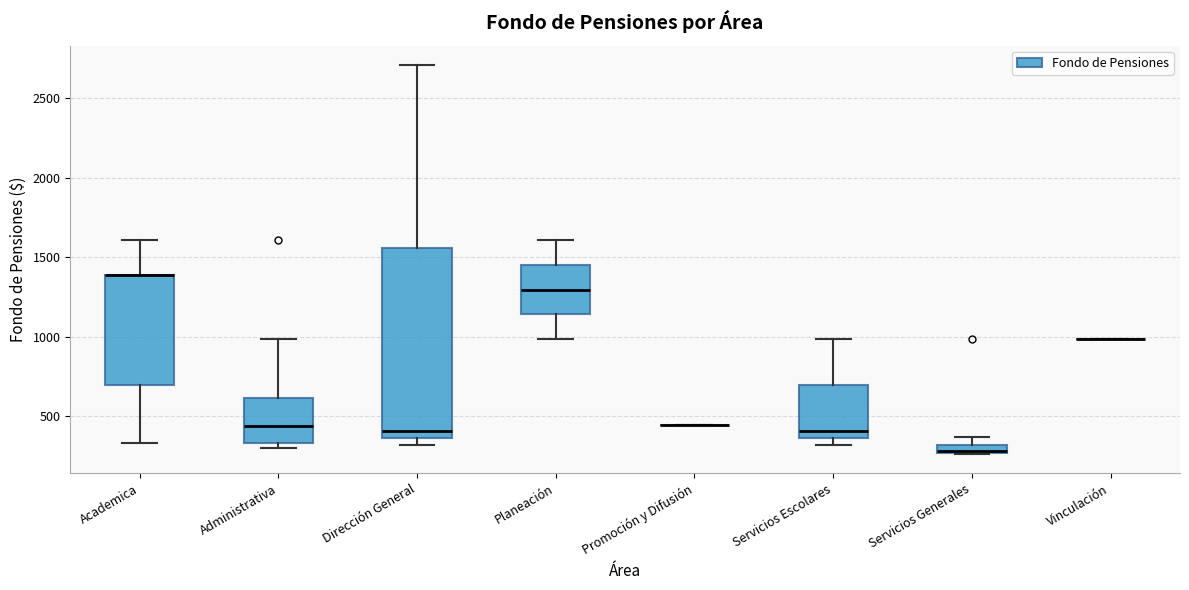

Which box is the tallest, from its lower edge to its upper edge?

Dirección General